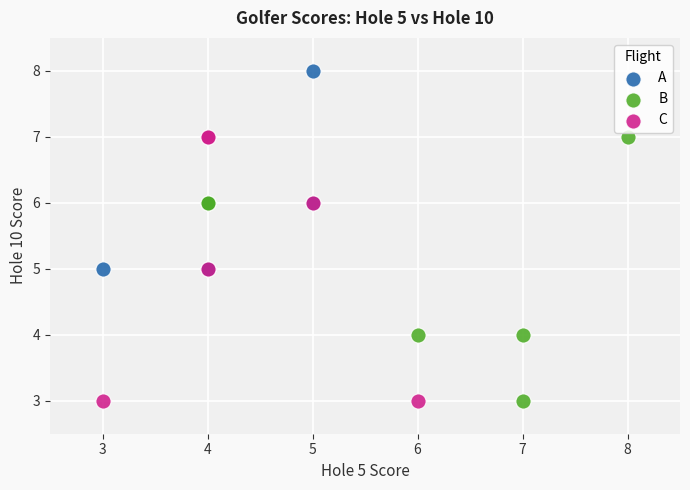

Which series reaches the maximum Y coordinate?

A